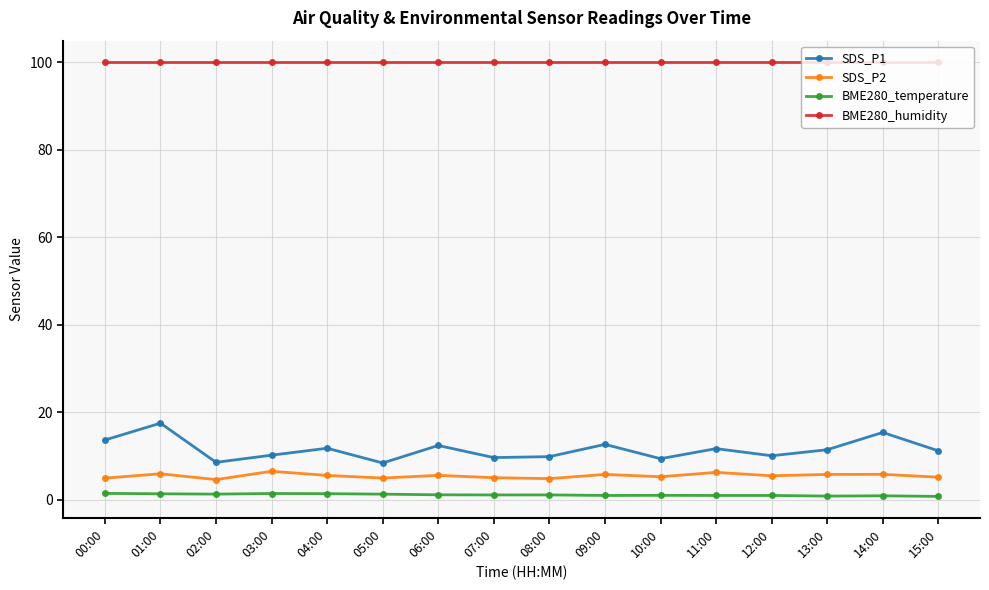

Which series has the largest range (max minus min)?

SDS_P1